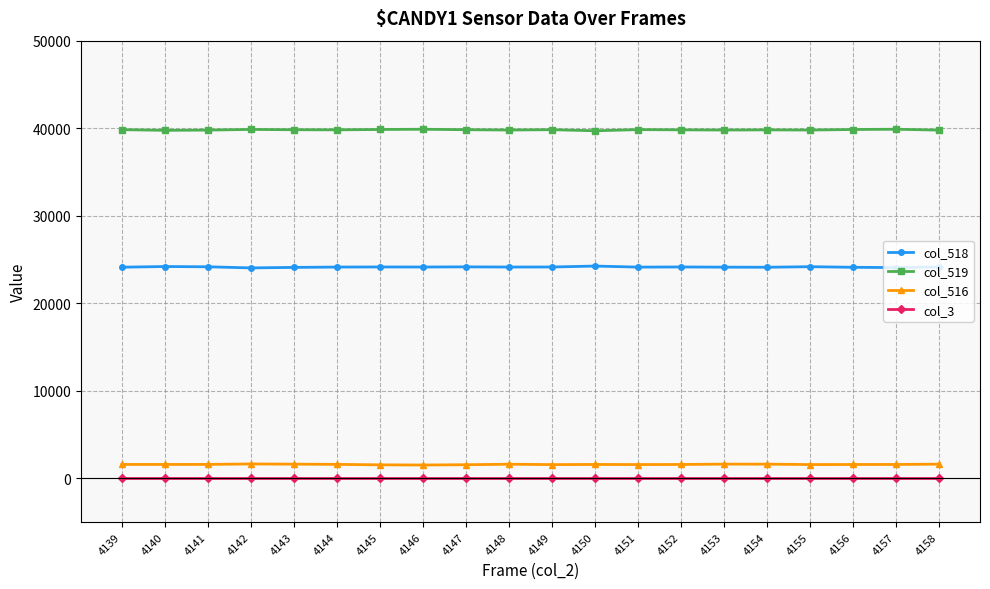

At how many categories does at least one series exceed 33056?

20